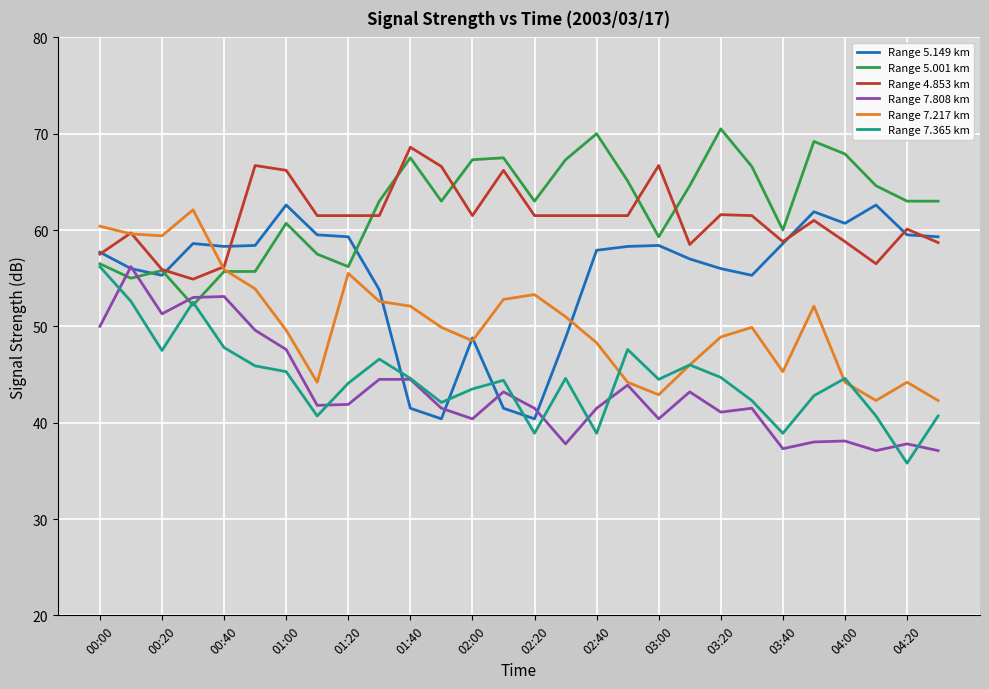

True or false: Range 7.365 km and Range 4.853 km intersect in this chart.

False